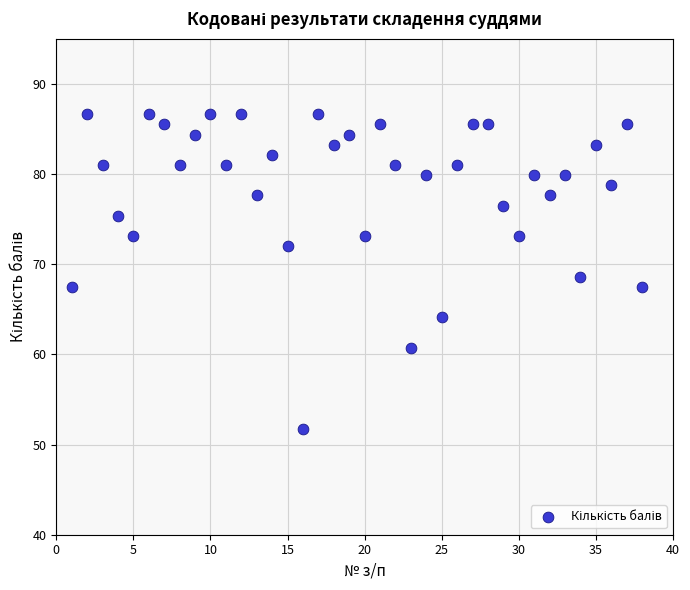

What is the range of X values (max minus min)?

37.0